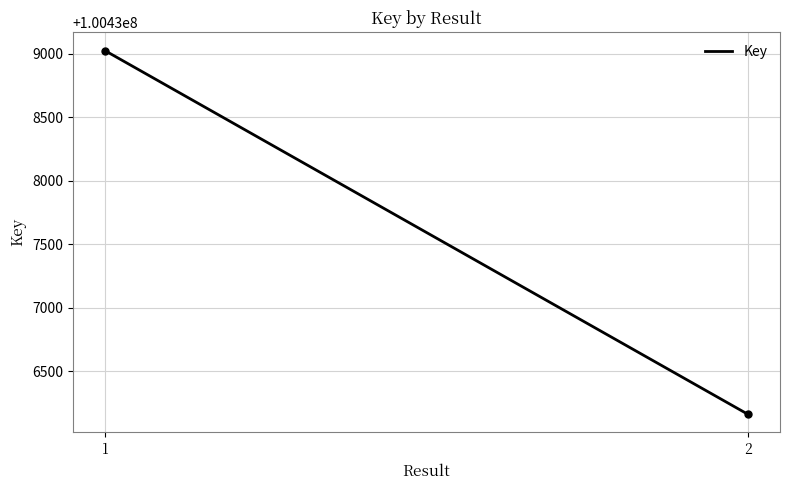

What is the maximum value shown in the chart?

100439024.0